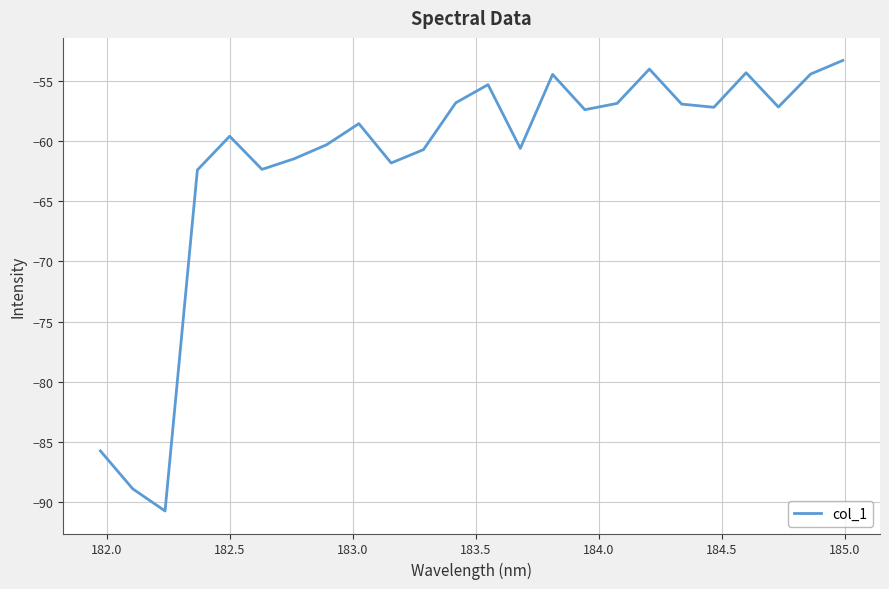

What is the difference between the maximum and minimum values?

37.4